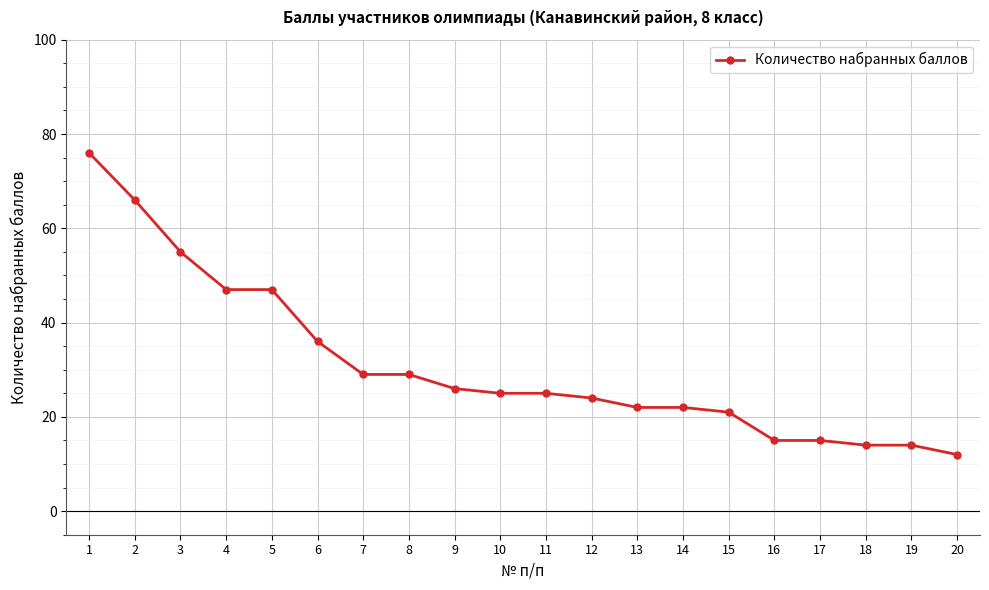

What is the difference between the maximum and minimum values?

64